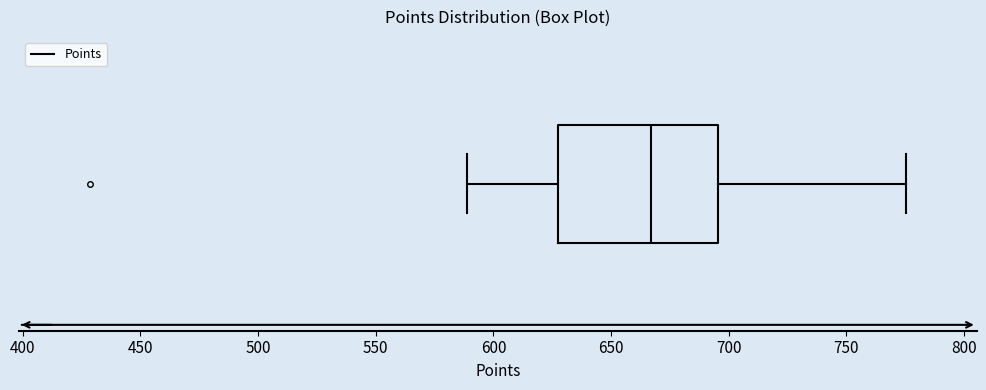

Where does the right whisker of the box end on the x-axis? The values are not printed on the chart, so give them approximately, as read against the axis.

775